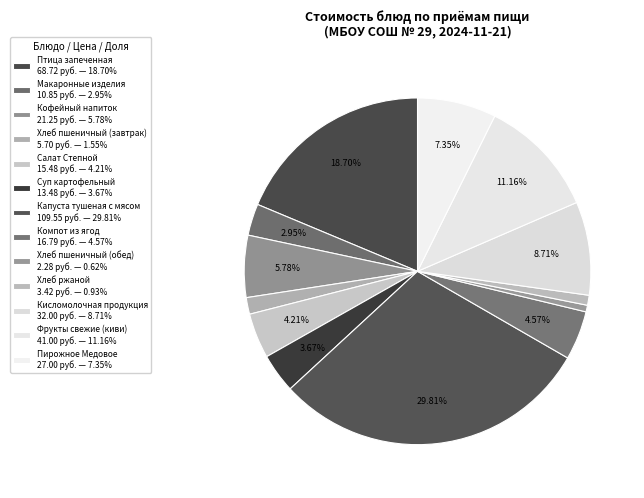

To the nearest percent, what is the difference between the Пирожное Медовое and Хлеб пшеничный (завтрак) slice percentages?

6%